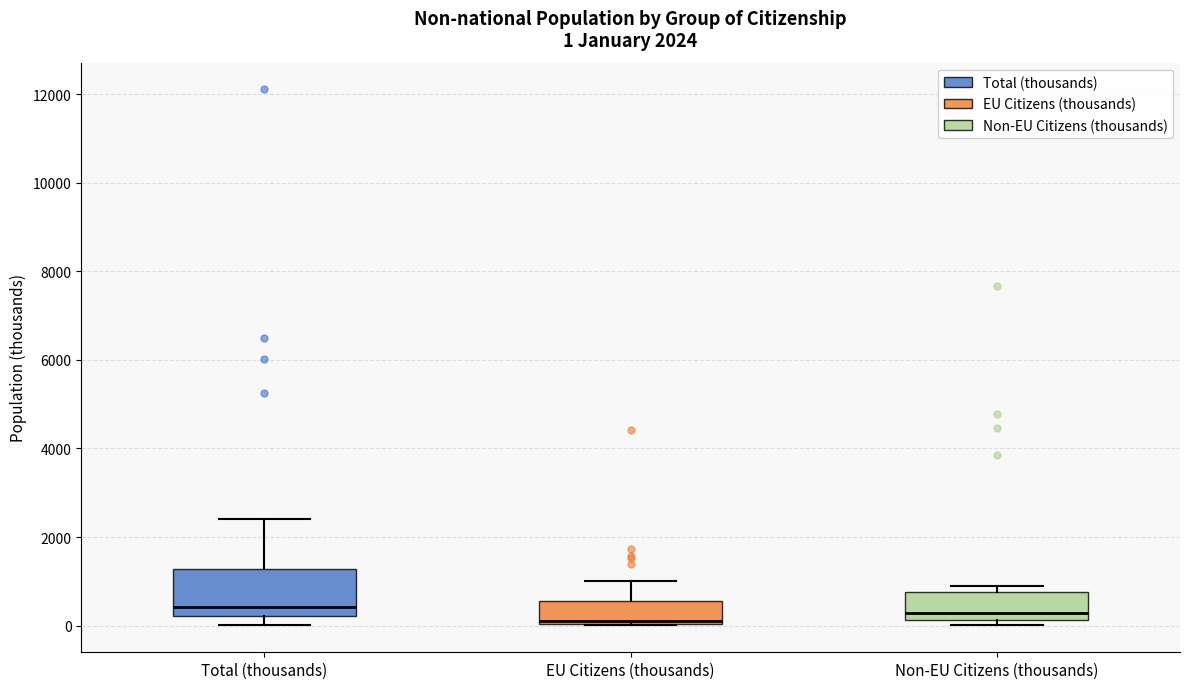

Comparing the boxes themselves (not the whiskers), which one is the tallest?

Total (thousands)